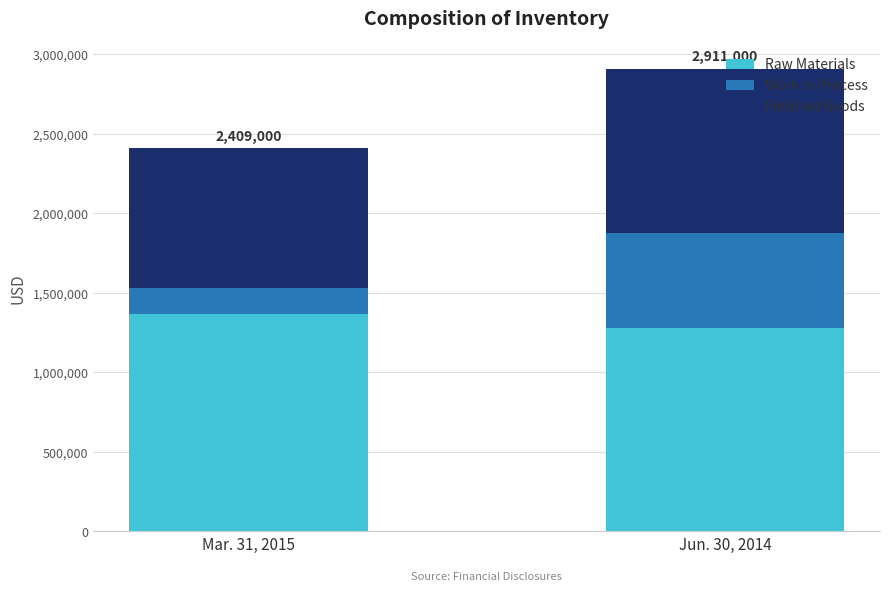

What is the minimum value for Raw Materials?

1279000